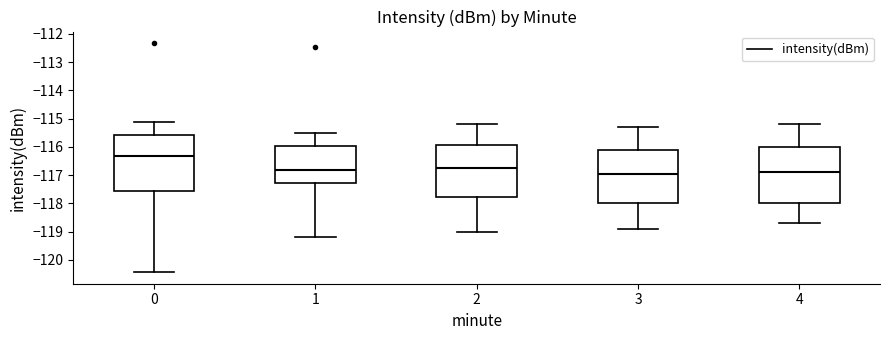

Reading left to right, transcribe this box plot: for each box, give where its median line is, the range the box spans, and where its two whiskers end, as read against the y-axis. The values are not printed on the chart, so give them approximately, as read against the axis.

0: median -116.3, box -117.6 to -115.6, whiskers -120.4 to -115.1
1: median -116.8, box -117.3 to -116.0, whiskers -119.2 to -115.5
2: median -116.7, box -117.8 to -115.9, whiskers -119.0 to -115.2
3: median -116.9, box -118.0 to -116.1, whiskers -118.9 to -115.3
4: median -116.9, box -118.0 to -116.0, whiskers -118.7 to -115.2